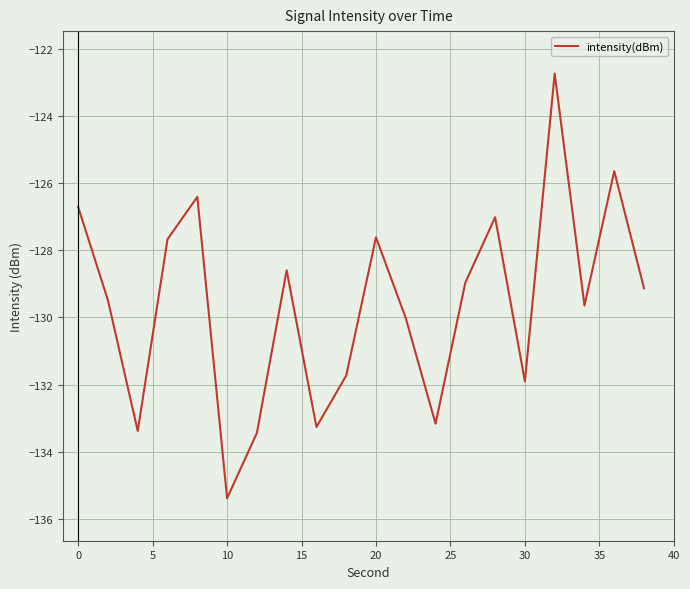

What is the greatest value displayed?

-122.7